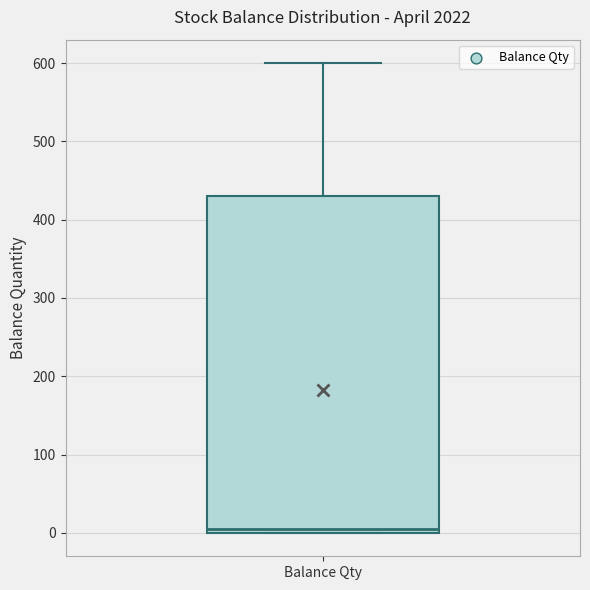

Where does the upper whisker of the box for Balance Qty end on the y-axis? The values are not printed on the chart, so give them approximately, as read against the axis.

600